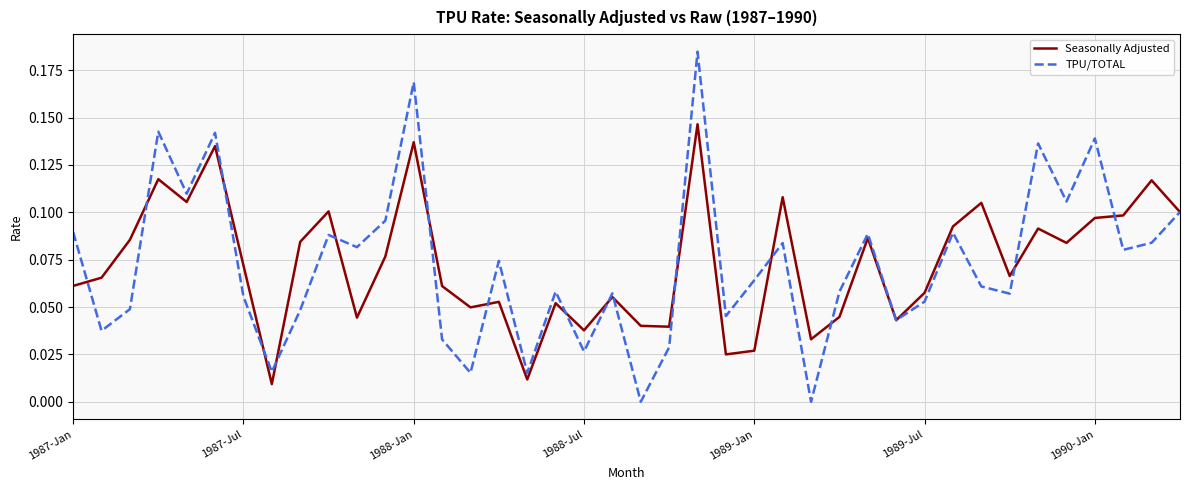

Which series has the largest range (max minus min)?

TPU/TOTAL